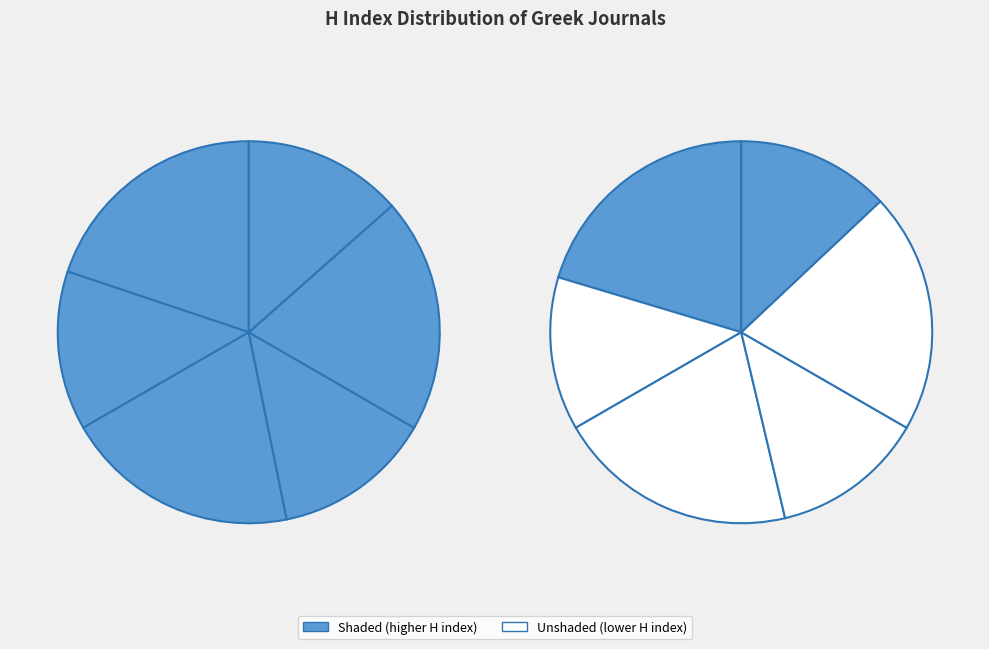

Is there any slice that represents more than half of the pie?

No